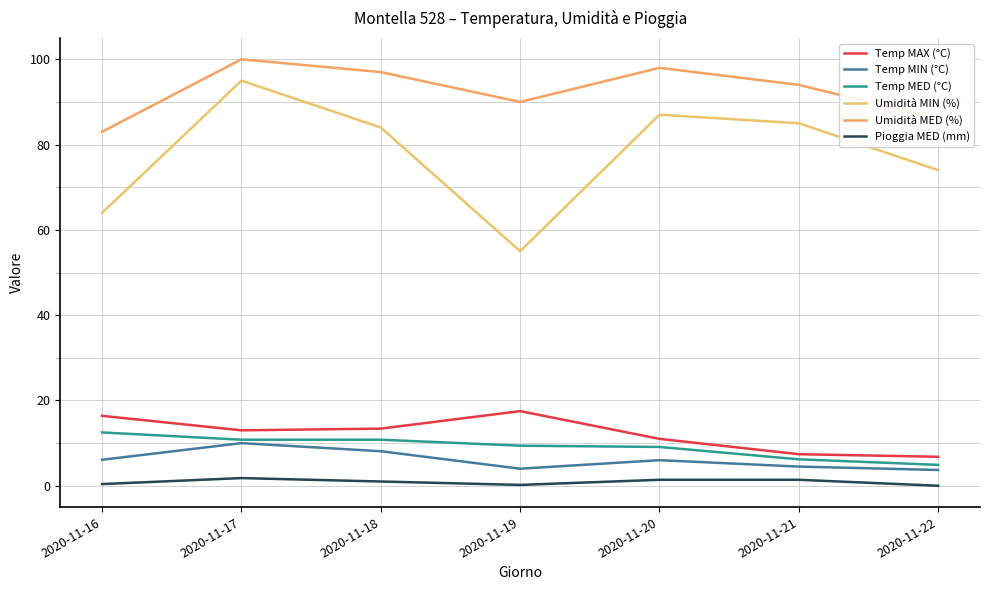

Reading left to right, extract all data points from this chart.

Temp MAX (°C): 2020-11-16=16.4	2020-11-17=13.0	2020-11-18=13.4	2020-11-19=17.5	2020-11-20=11.0	2020-11-21=7.4	2020-11-22=6.8
Temp MIN (°C): 2020-11-16=6.1	2020-11-17=10.0	2020-11-18=8.1	2020-11-19=4.0	2020-11-20=6.0	2020-11-21=4.5	2020-11-22=3.7
Temp MED (°C): 2020-11-16=12.5	2020-11-17=10.8	2020-11-18=10.8	2020-11-19=9.4	2020-11-20=9.1	2020-11-21=6.2	2020-11-22=4.9
Umidità MIN (%): 2020-11-16=64.0	2020-11-17=95.0	2020-11-18=84.0	2020-11-19=55.0	2020-11-20=87.0	2020-11-21=85.0	2020-11-22=74.0
Umidità MED (%): 2020-11-16=83.0	2020-11-17=100.0	2020-11-18=97.0	2020-11-19=90.0	2020-11-20=98.0	2020-11-21=94.0	2020-11-22=86.0
Pioggia MED (mm): 2020-11-16=0.4	2020-11-17=1.8	2020-11-18=1.0	2020-11-19=0.2	2020-11-20=1.4	2020-11-21=1.4	2020-11-22=0.0